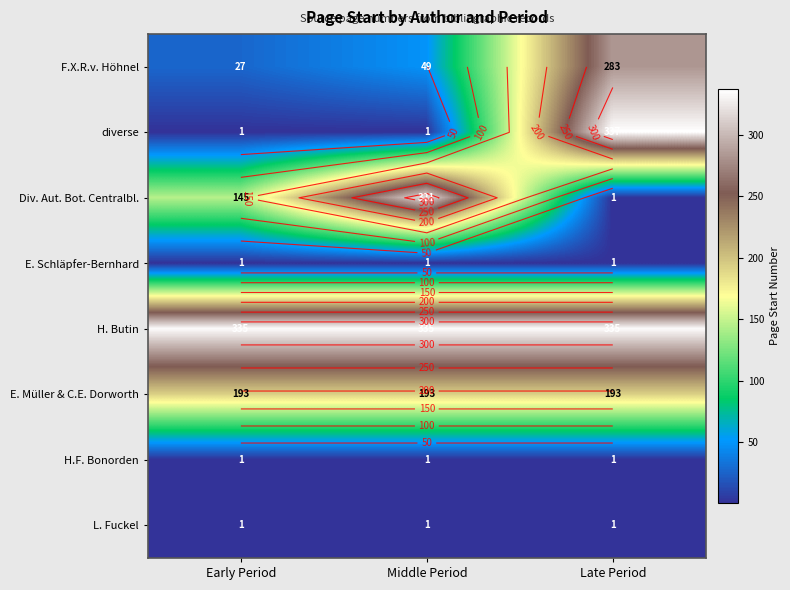

What is the total value across all series at Early Period?

704